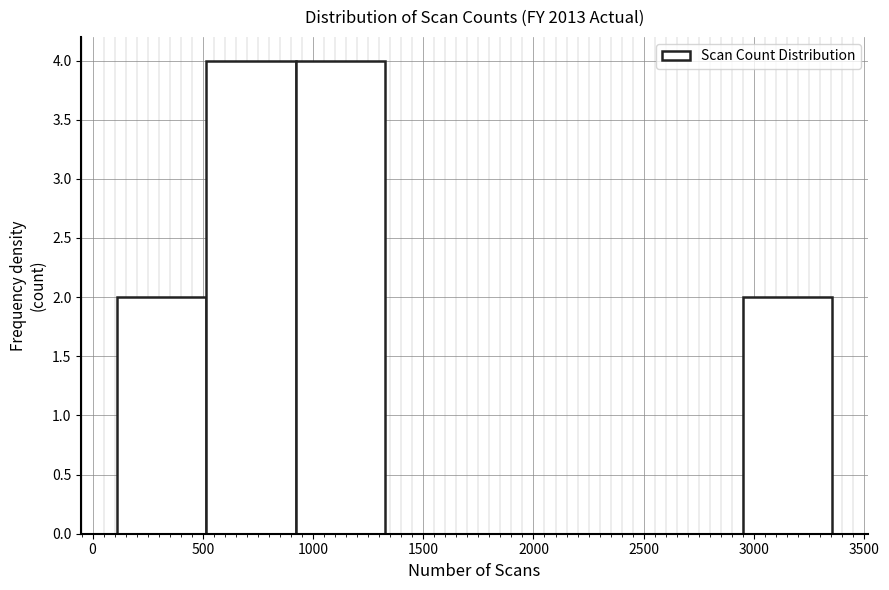

Reading left to right, transcribe this chart: for each bar, give the range it covers on the x-axis and its height. Neither the bar edges nor the heights are printed on the chart, so give them approximately, as read against the axes.

100 to 500: 2
500 to 900: 4
900 to 1350: 4
1350 to 1750: 0
1750 to 2150: 0
2150 to 2550: 0
2550 to 2950: 0
2950 to 3350: 2